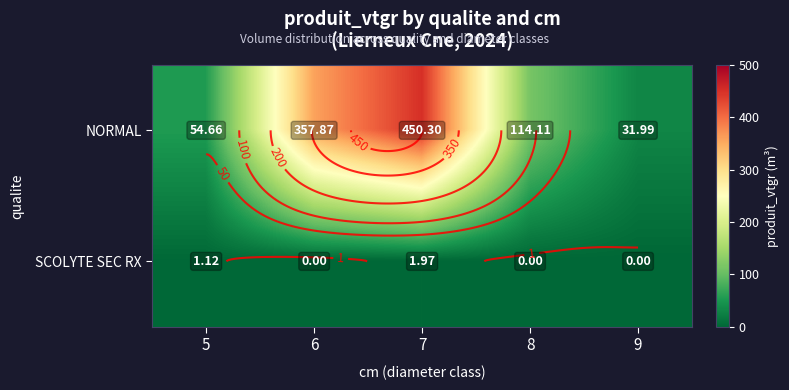

How many values in SCOLYTE SEC RX are above zero?

2